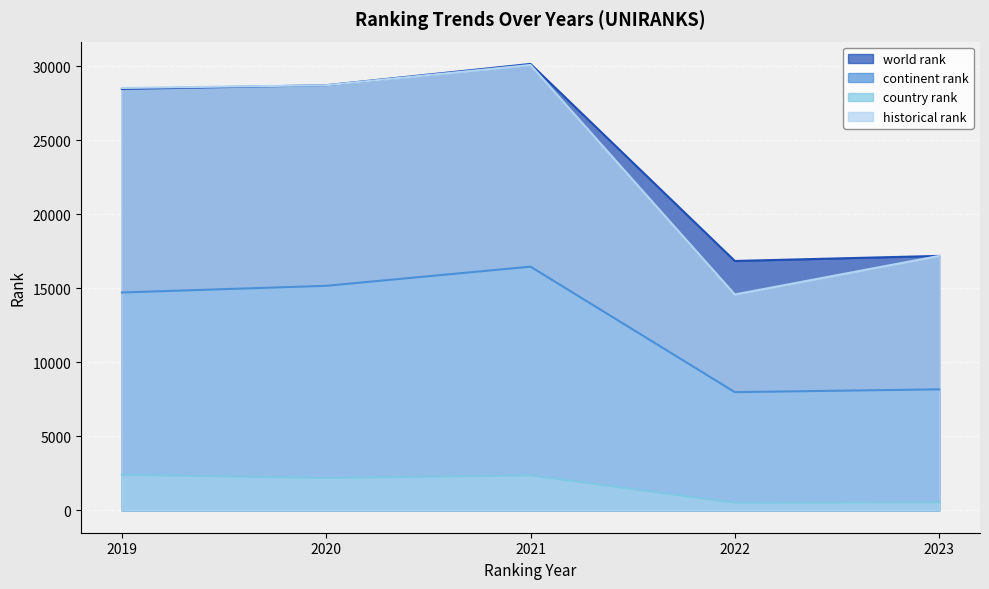

What is the approximate value of continent rank at 2019?

14712.0